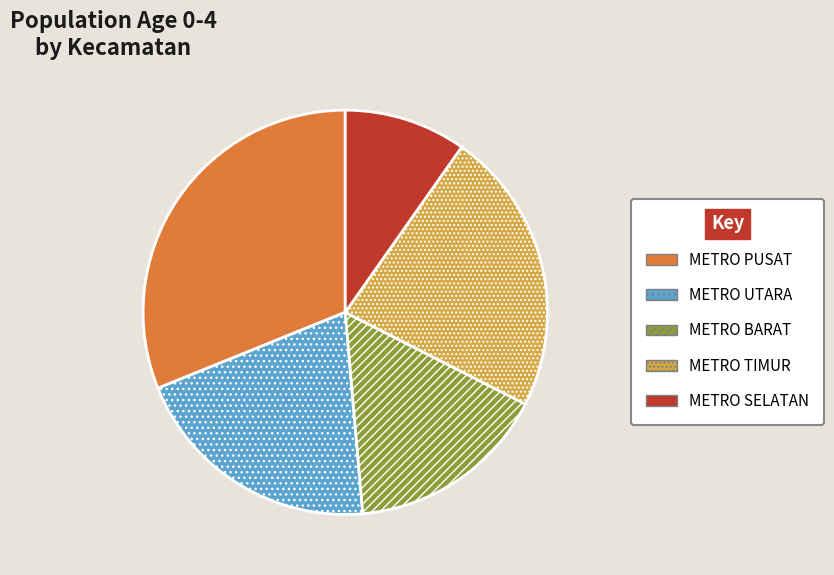

Which slice is the largest?

METRO PUSAT